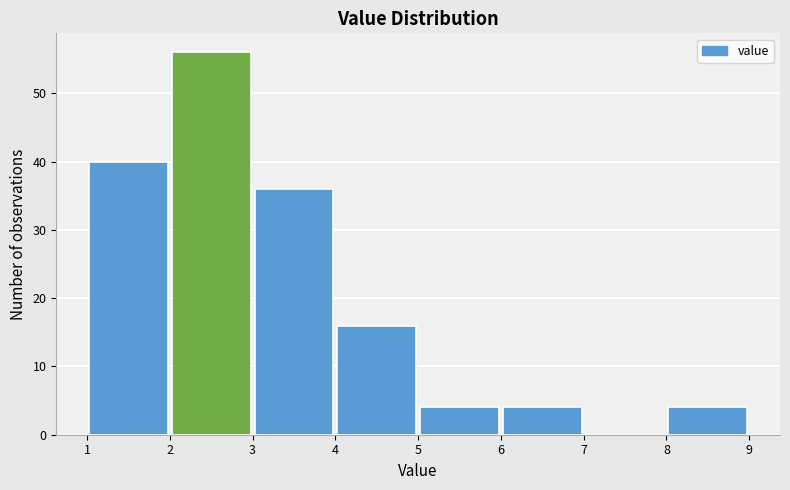

Reading left to right, list every bar in this chart as the range it spans on the x-axis followed by its height. The values are not printed on the chart, so give them approximately, as read against the axis.

1 to 2: 40
2 to 3: 56
3 to 4: 36
4 to 5: 16
5 to 6: 4
6 to 7: 4
7 to 8: 0
8 to 9: 4